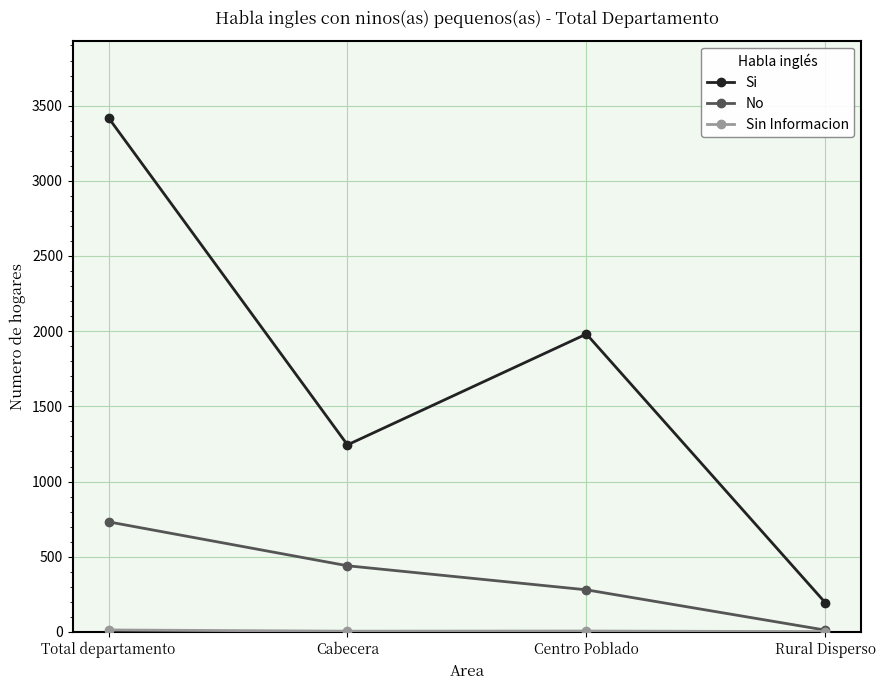

What is the approximate value of No at Cabecera?

440